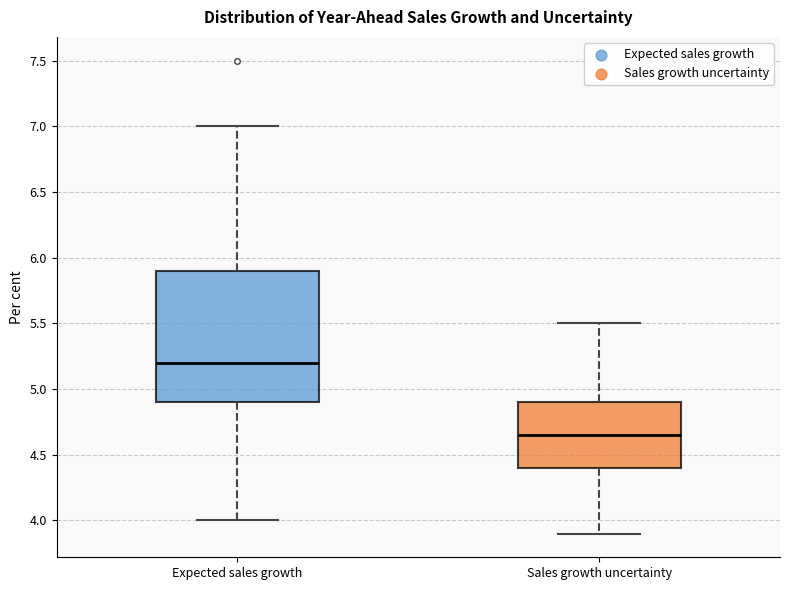

Which box has the highest median line?

Expected sales growth